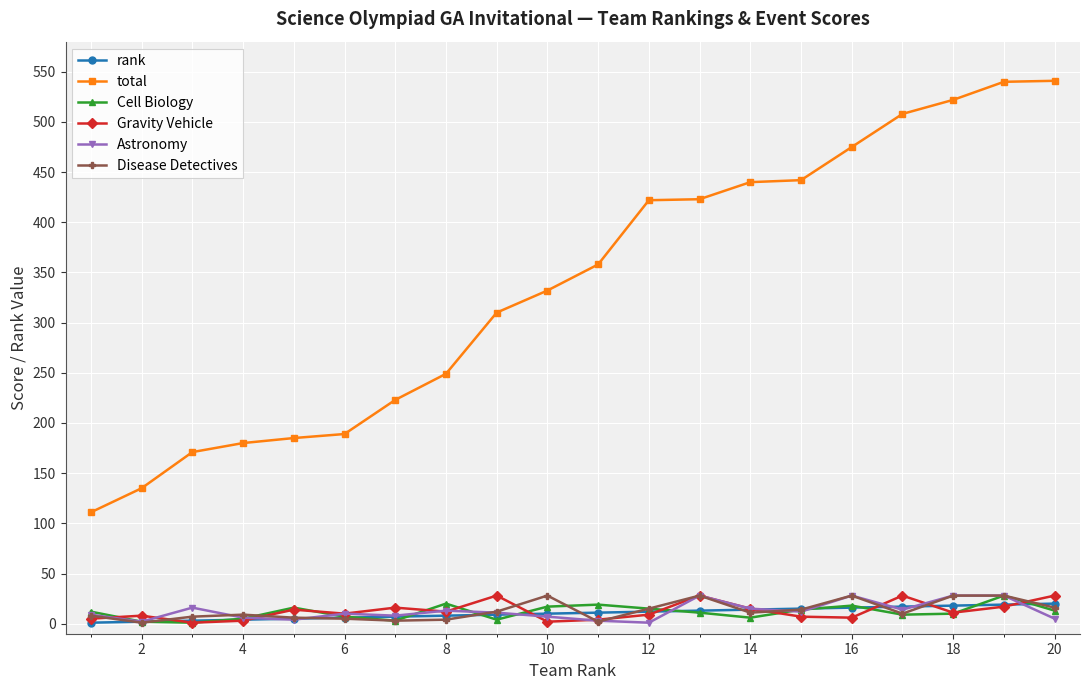

Which series has the largest total across all categories?

total